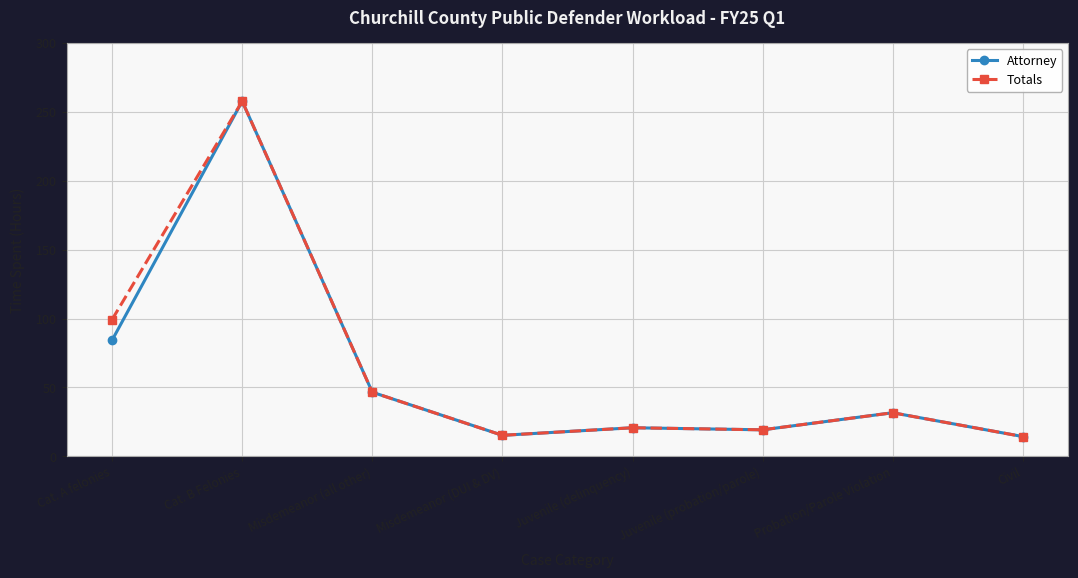

What is the difference between the maximum and second lowest values in the Totals series?

242.6